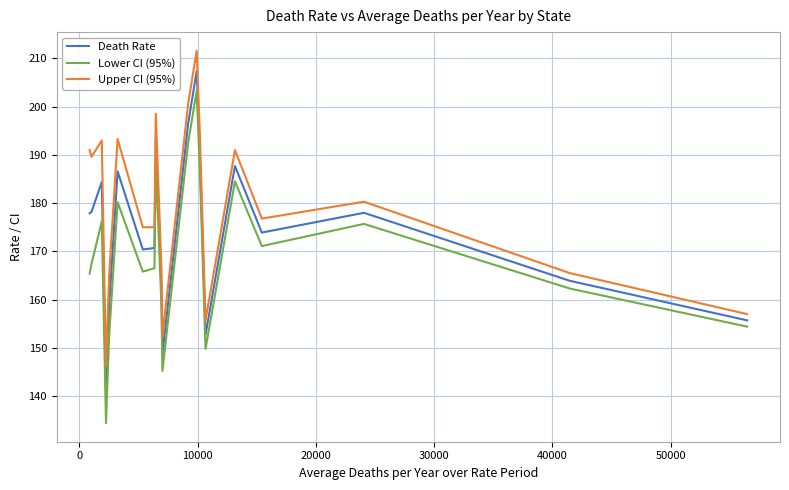

True or false: Lower CI (95%) and Death Rate intersect in this chart.

False